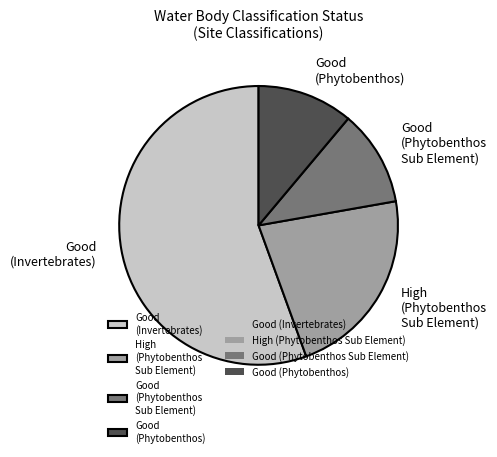

Is there a majority slice in this chart?

Yes